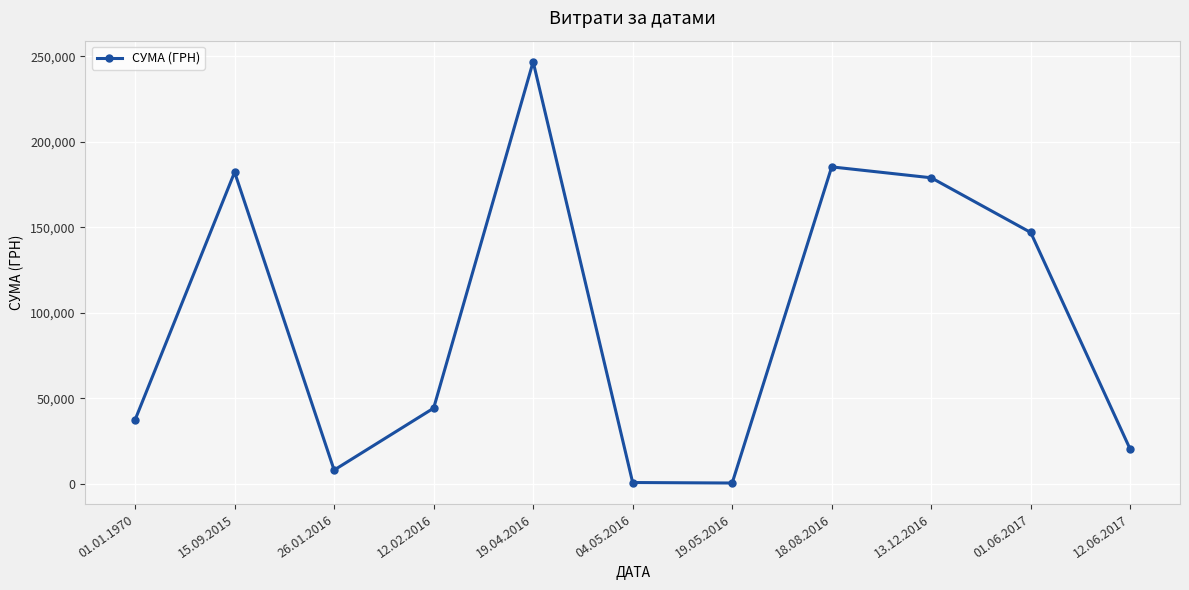

What is the change in value from 26.01.2016 to 18.08.2016?

+177261.5